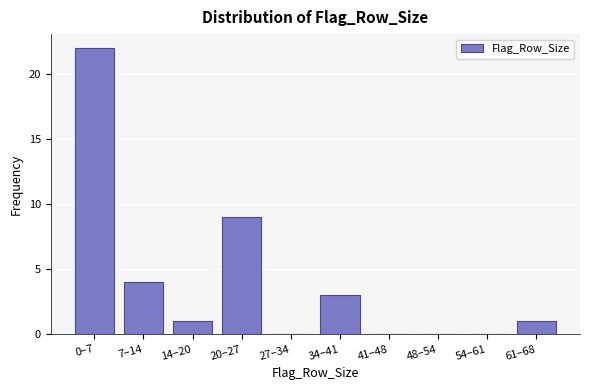

Reading left to right, what are all the values shown in this chart?

0–7=22	7–14=4	14–20=1	20–27=9	27–34=0	34–41=3	41–48=0	48–54=0	54–61=0	61–68=1